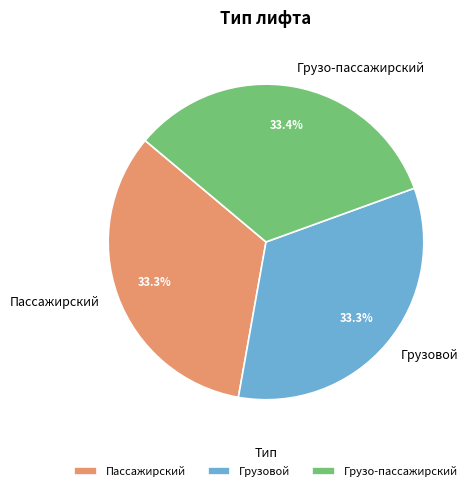

To the nearest percent, what percentage of the pie is Грузо-пассажирский?

33%